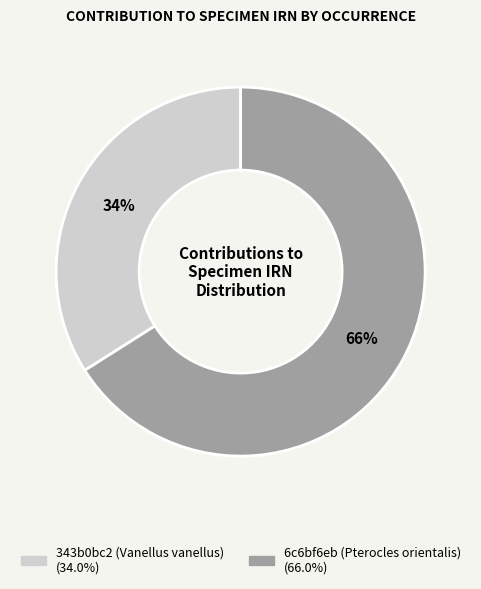

How many segments does this pie chart have?

2